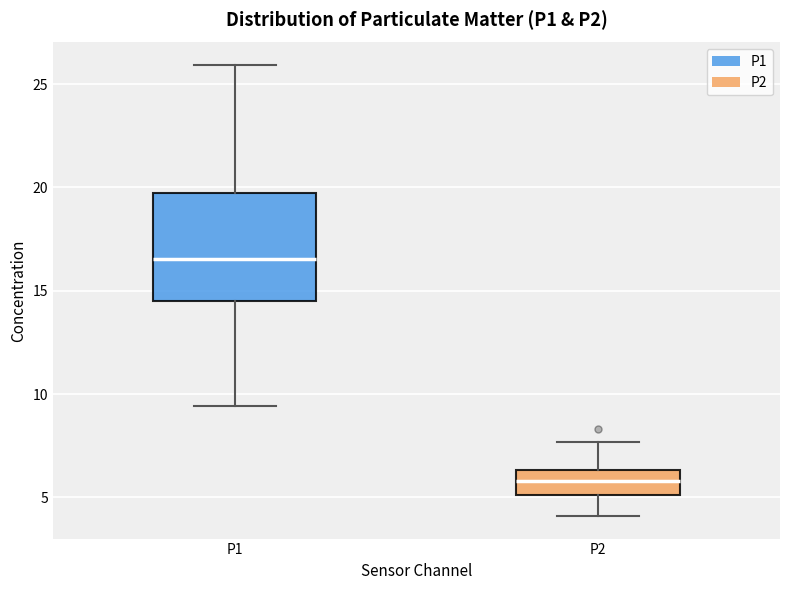

Where is the upper edge of the box for P1 on the y-axis? The values are not printed on the chart, so give them approximately, as read against the axis.

19.5